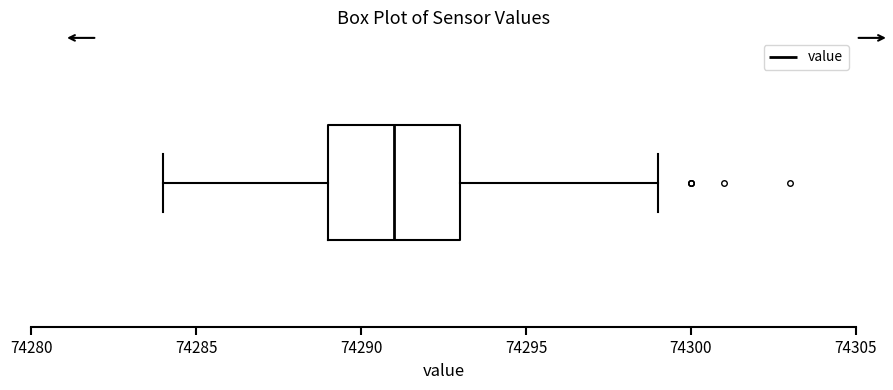

Read this box plot against the x-axis: the position of the median line, the range covered by the box, and the ends of both whiskers. The values are not printed on the chart, so give them approximately, as read against the axis.

median 74291, box 74289 to 74293, whiskers 74284 to 74299